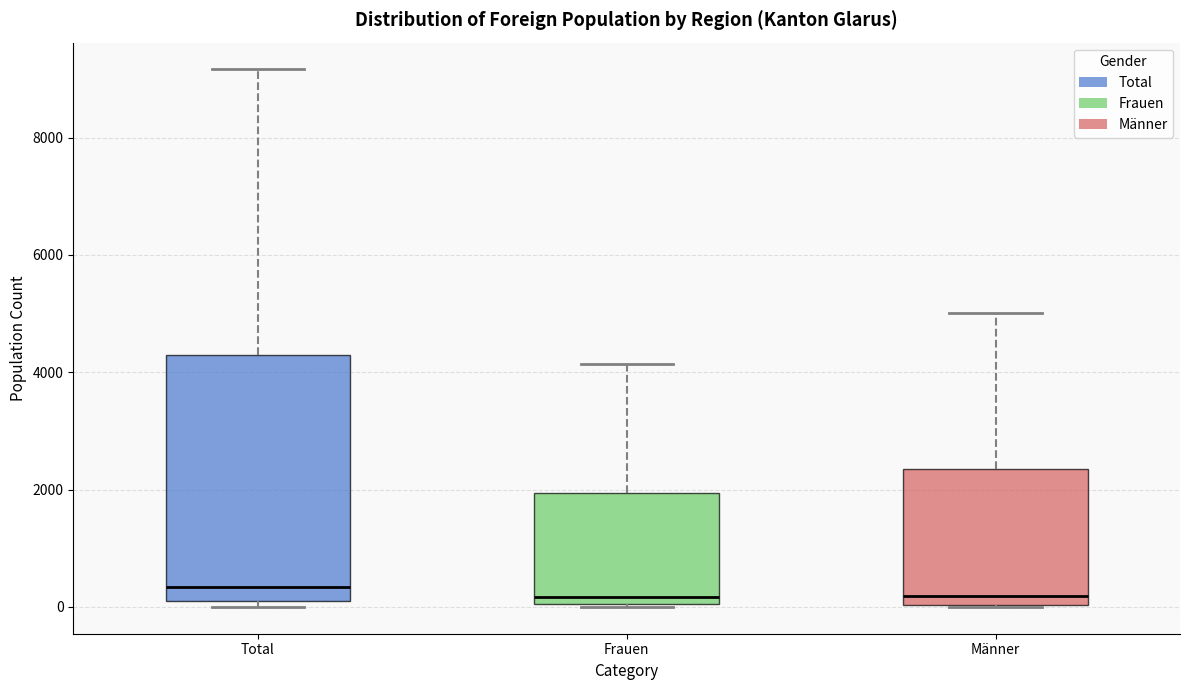

Comparing the boxes themselves (not the whiskers), which one is the tallest?

Total